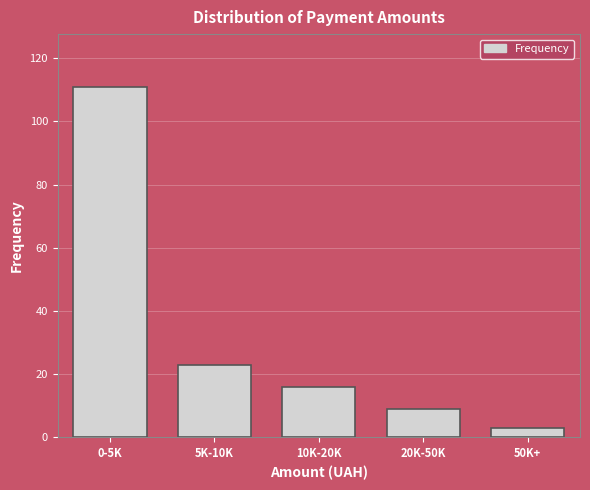

Reading left to right, what are all the values shown in this chart?

0-5K=111	5K-10K=23	10K-20K=16	20K-50K=9	50K+=3